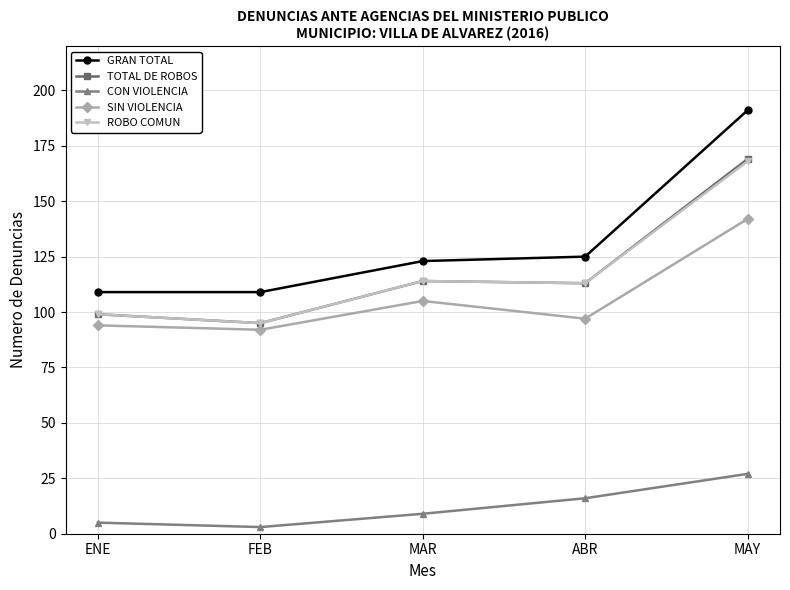

Does the chart have visible grid lines?

Yes